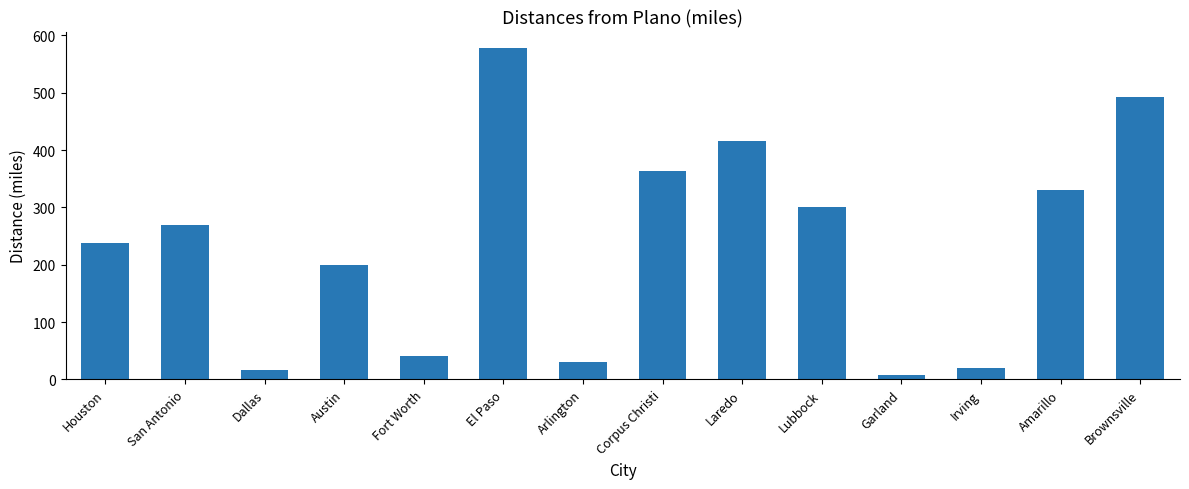

At which category does the chart reach its peak across all series?

El Paso